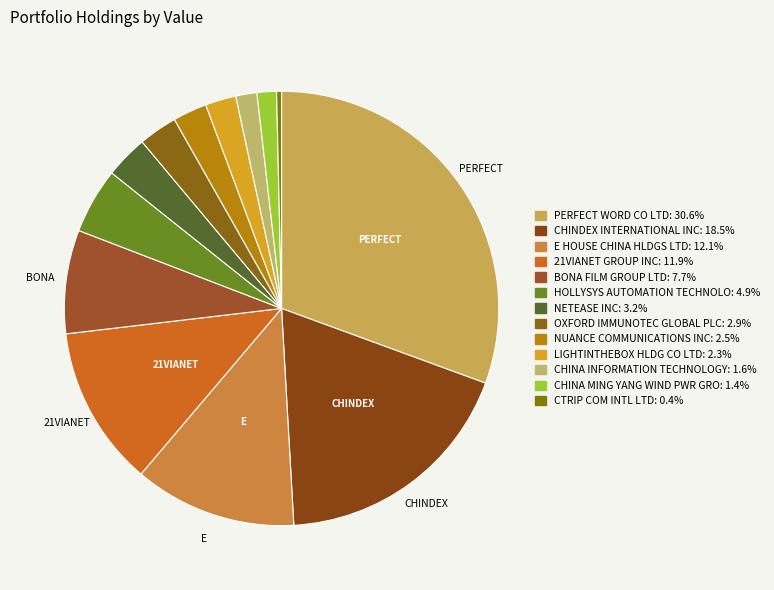

How many slices are in this pie chart?

13